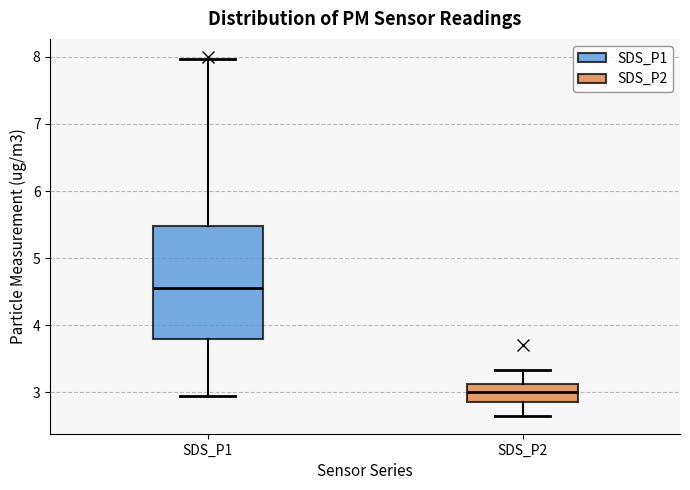

Which box has the lowest median line?

SDS_P2